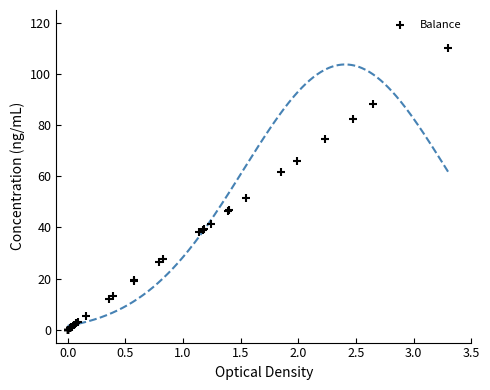

What Y value in the scatter plot is closest to 55?

51.5